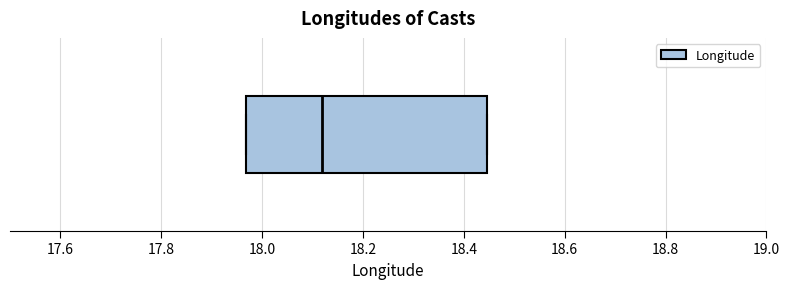

Where does the median line of the box sit on the x-axis? The values are not printed on the chart, so give them approximately, as read against the axis.

18.12